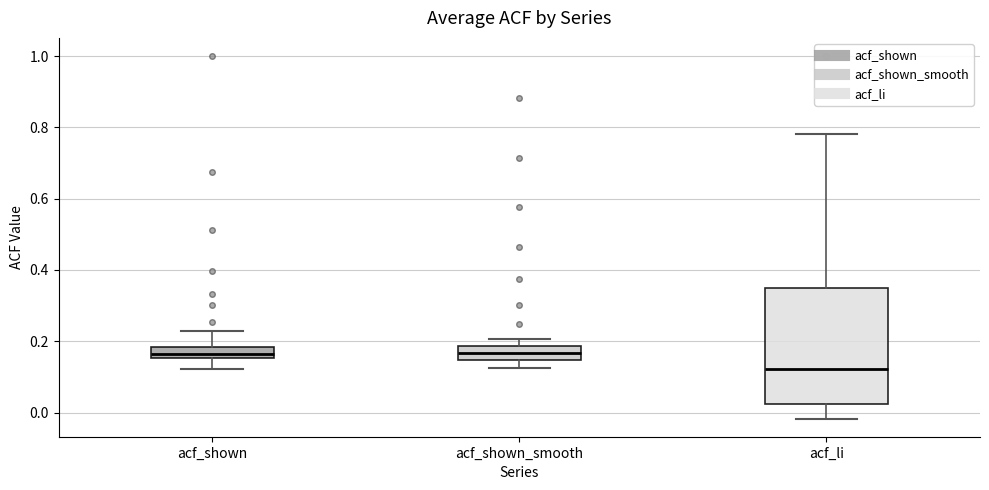

Which box's median line is the lowest?

acf_li